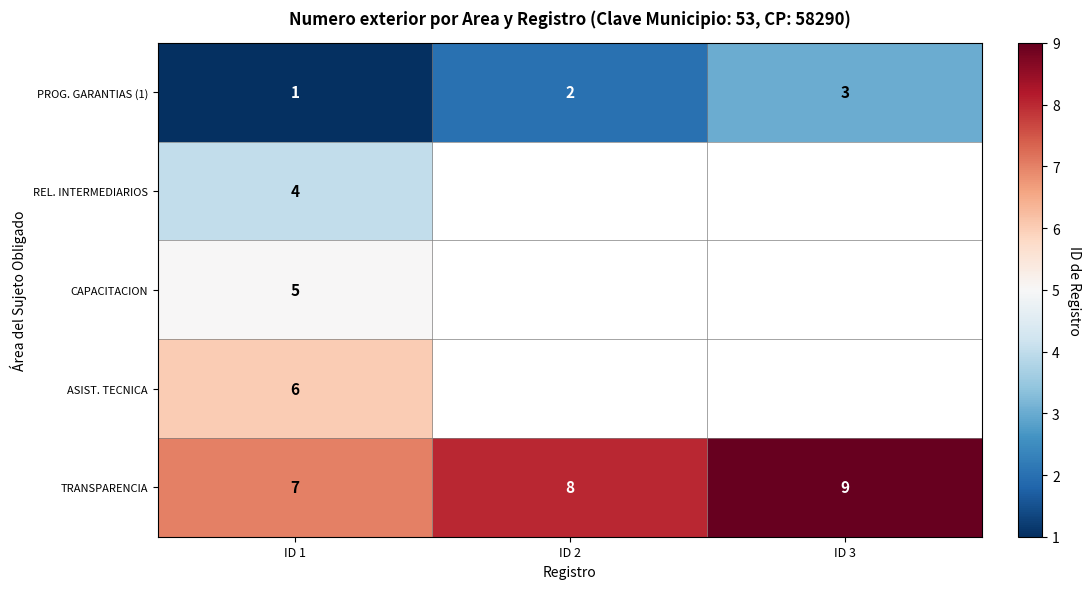

Where is TRANSPARENCIA nearest to the value 8?

ID 2